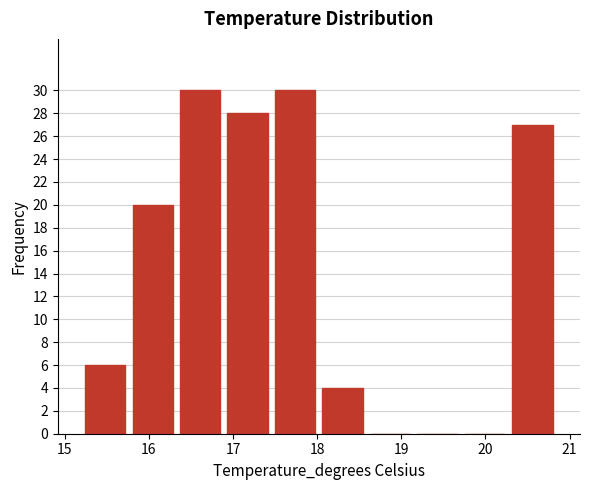

Reading left to right, transcribe this chart: for each bar, give the range it covers on the x-axis and its height. Neither the bar edges nor the heights are printed on the chart, so give them approximately, as read against the axes.

15.2 to 15.8: 6
15.8 to 16.3: 20
16.3 to 16.9: 30
16.9 to 17.5: 28
17.5 to 18.0: 30
18.0 to 18.6: 4
18.6 to 19.1: 0
19.1 to 19.7: 0
19.7 to 20.3: 0
20.3 to 20.8: 27